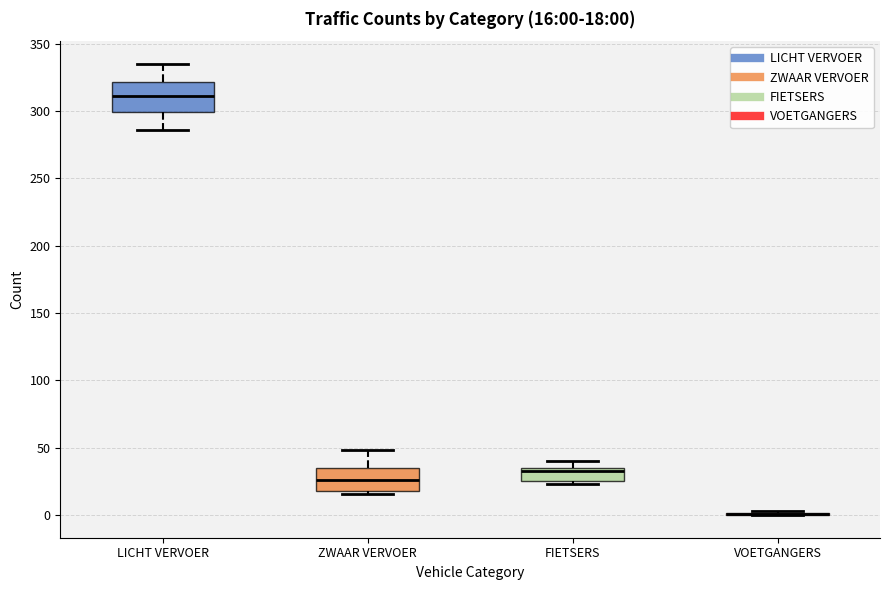

Which box is the tallest, from its lower edge to its upper edge?

LICHT VERVOER